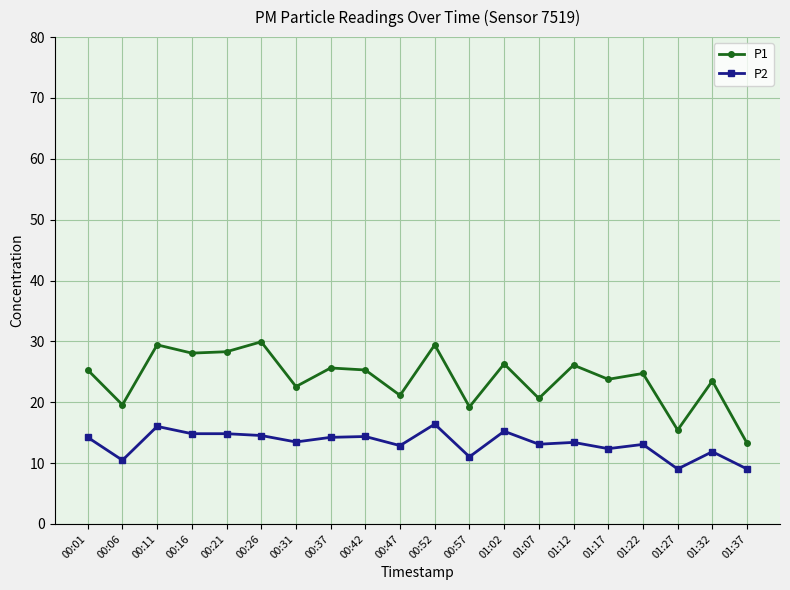

What is the lowest value of the P2 series?

9.0